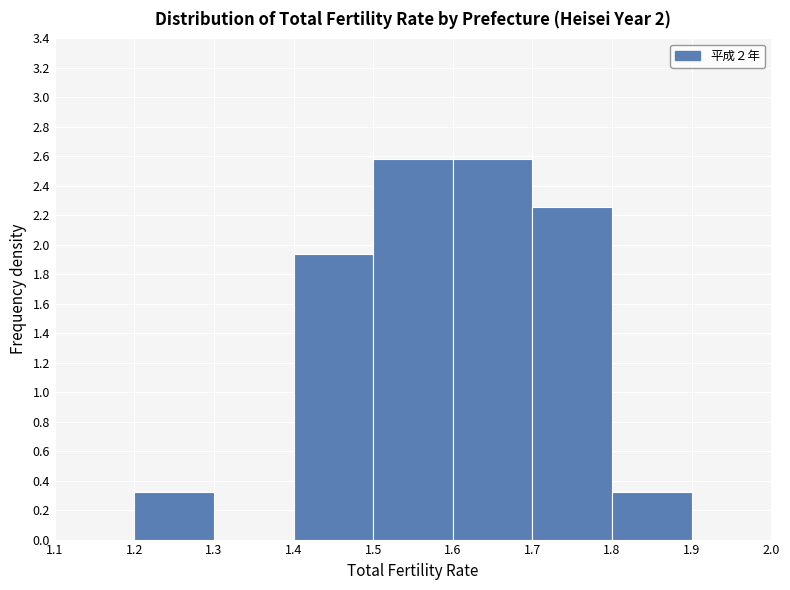

Reading left to right, list every bar in this chart as the range it spans on the x-axis followed by its height. The values are not printed on the chart, so give them approximately, as read against the axis.

1.1 to 1.2: 0
1.2 to 1.3: 0.32
1.3 to 1.4: 0
1.4 to 1.5: 1.94
1.5 to 1.6: 2.58
1.6 to 1.7: 2.58
1.7 to 1.8: 2.26
1.8 to 1.9: 0.32
1.9 to 2.0: 0